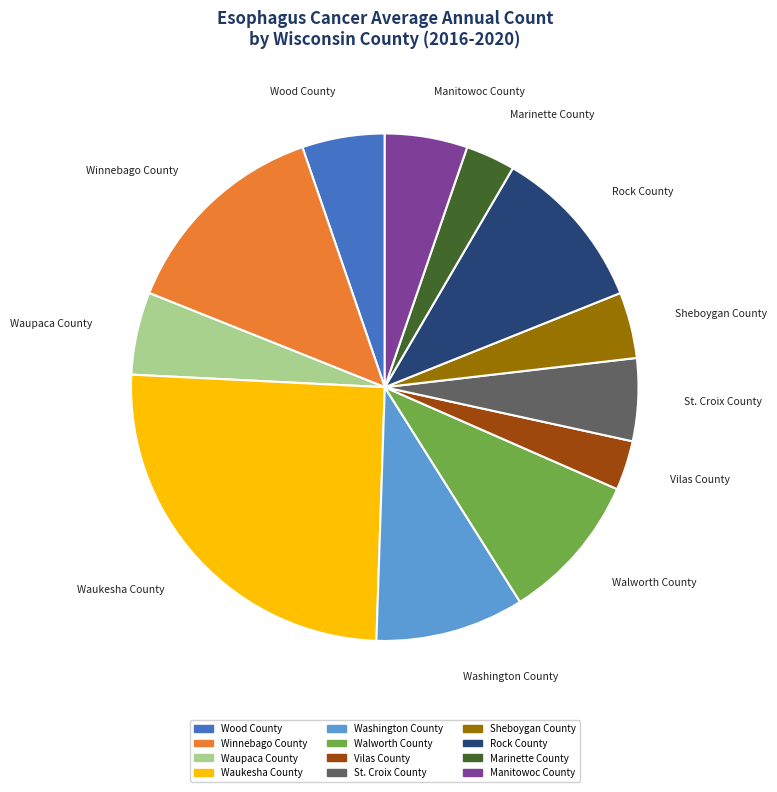

What is the largest slice in the pie chart?

Waukesha County